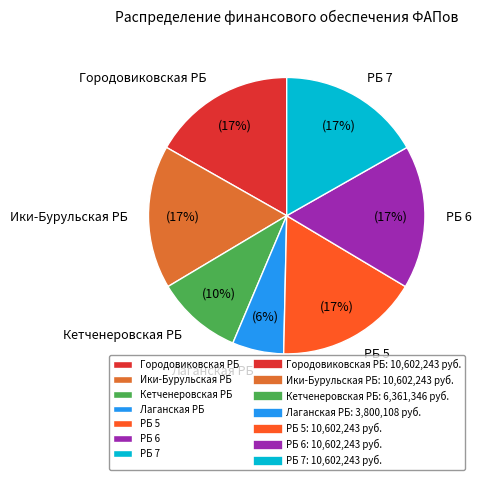

What is the ratio of the value at РБ 5 to the value at РБ 6?

1.0